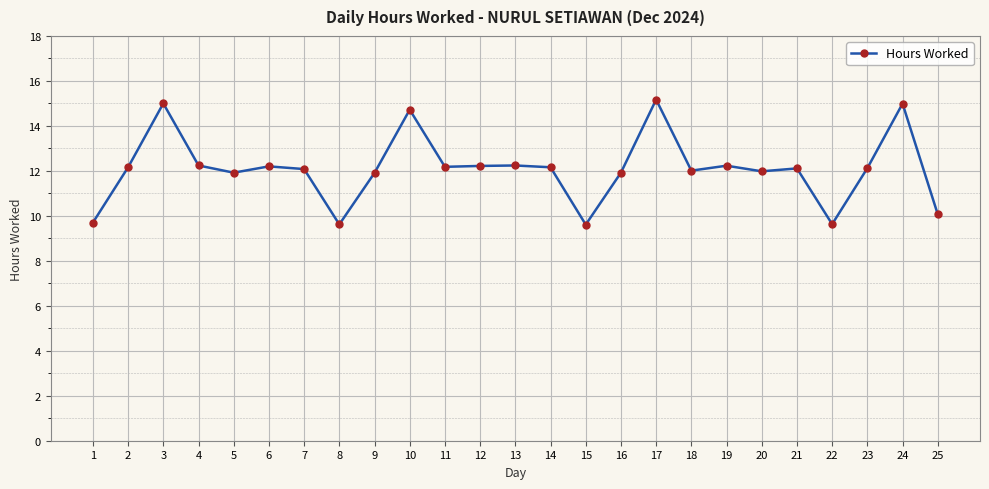

Where does the data first go above 12?

2